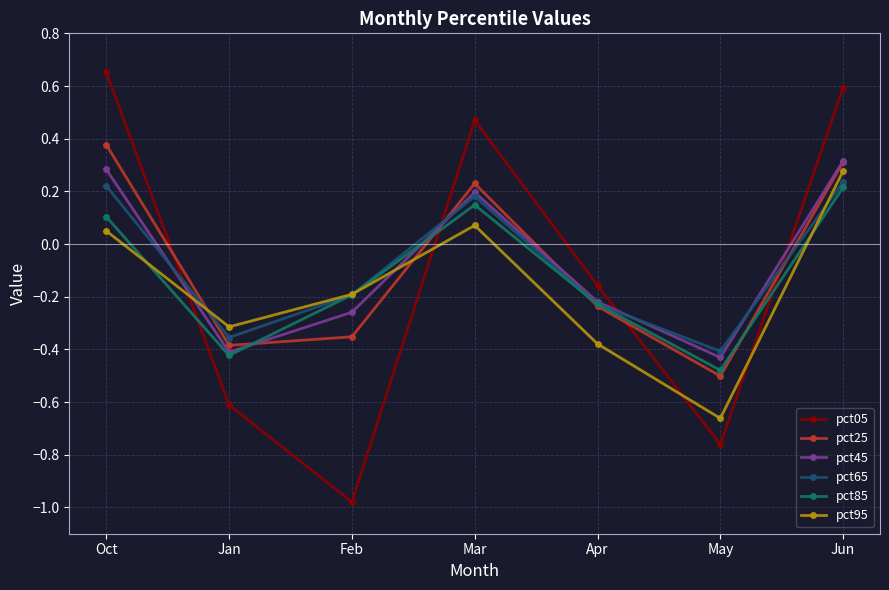

What is the label of the 1st point from the right?

Jun